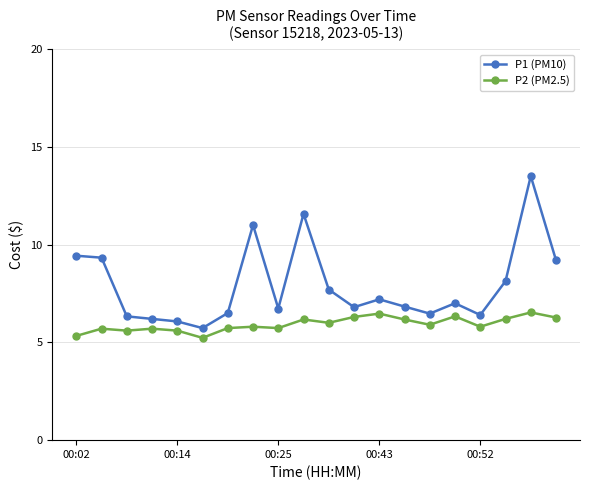

What is the maximum value for P2 (PM2.5)?

6.5